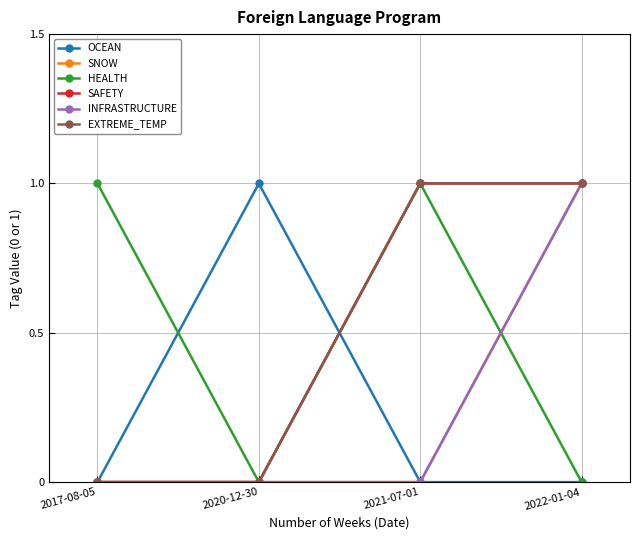

What is the sum of all HEALTH values?

2